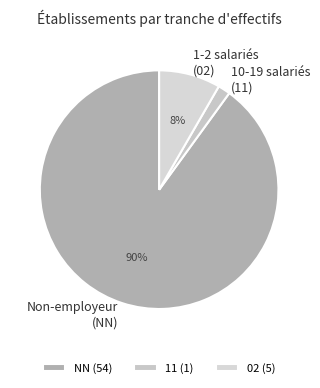

Does any single category account for the majority?

Yes